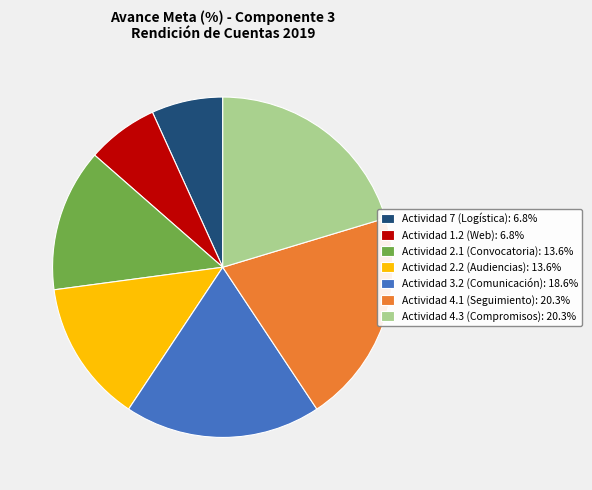

Does any single category account for the majority?

No